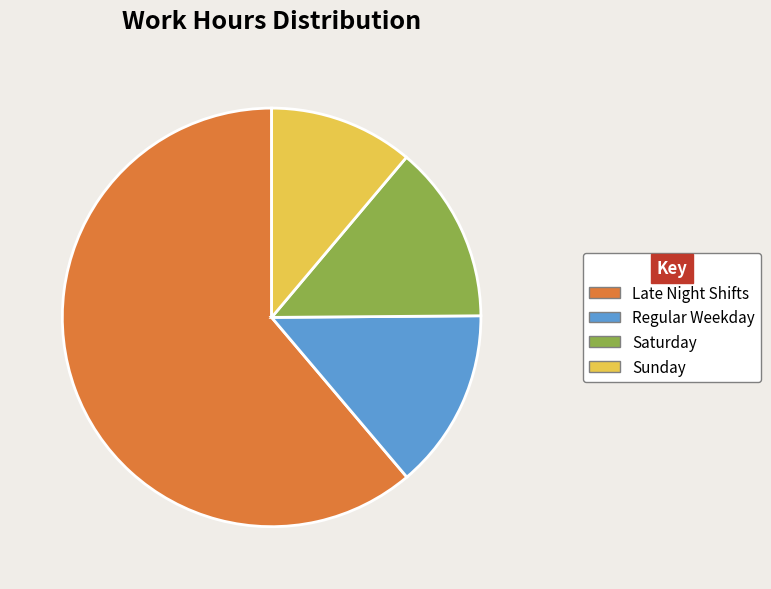

What is the ratio of the value at Sunday to the value at Saturday?

0.8